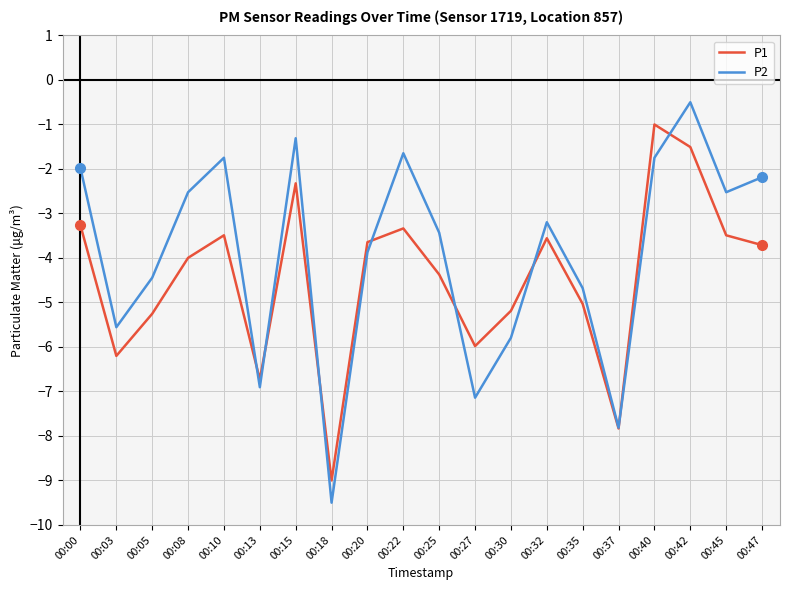

List the series in order of their overall mean, highest first.

P2, P1